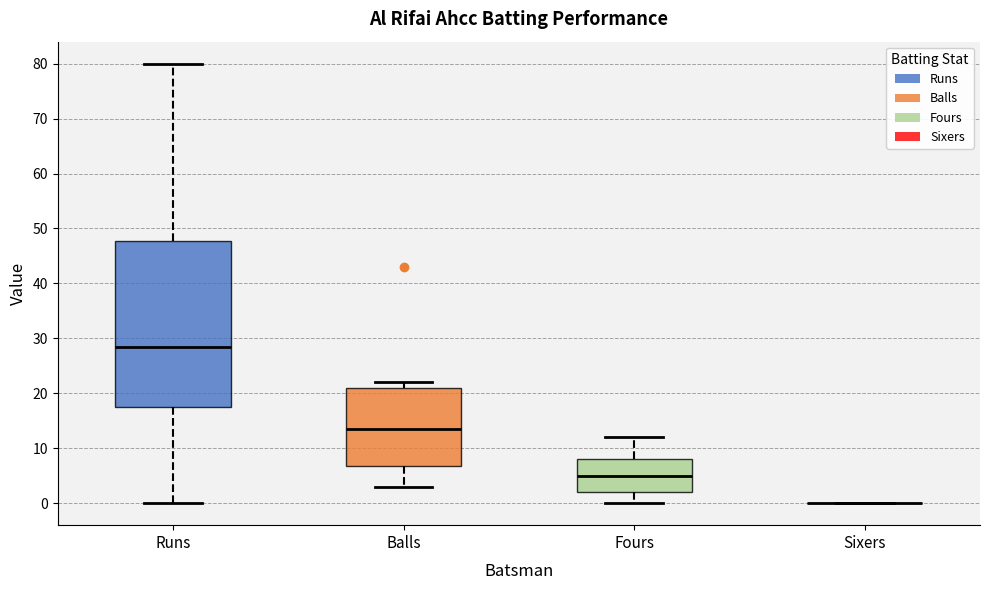

Reading left to right, read every box against the y-axis: the position of its median line, the range the box covers, and the ends of its whiskers. The values are not printed on the chart, so give them approximately, as read against the axis.

Runs: median 29, box 18 to 48, whiskers 0 to 80
Balls: median 14, box 7 to 21, whiskers 3 to 22
Fours: median 5, box 2 to 8, whiskers 0 to 12
Sixers: box collapsed to a line at 0, whiskers 0 to 0